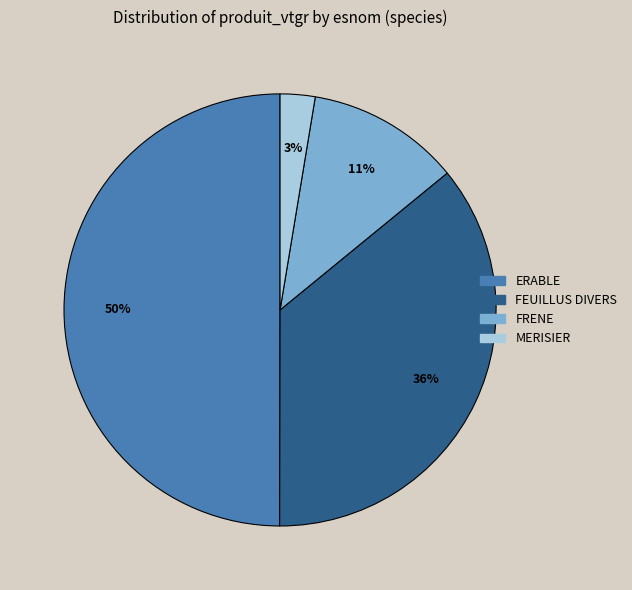

To the nearest percent, what is the difference between the largest and smallest slice percentages?

47%